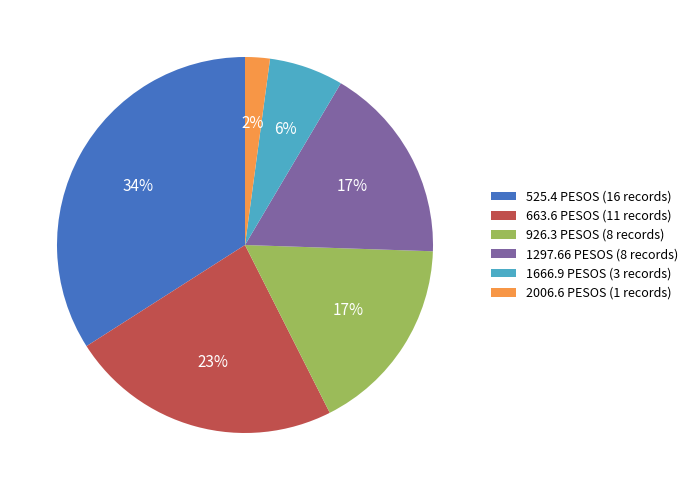

Is the sum of 1666.9 PESOS (3 records) and 926.3 PESOS (8 records) greater than half?

No